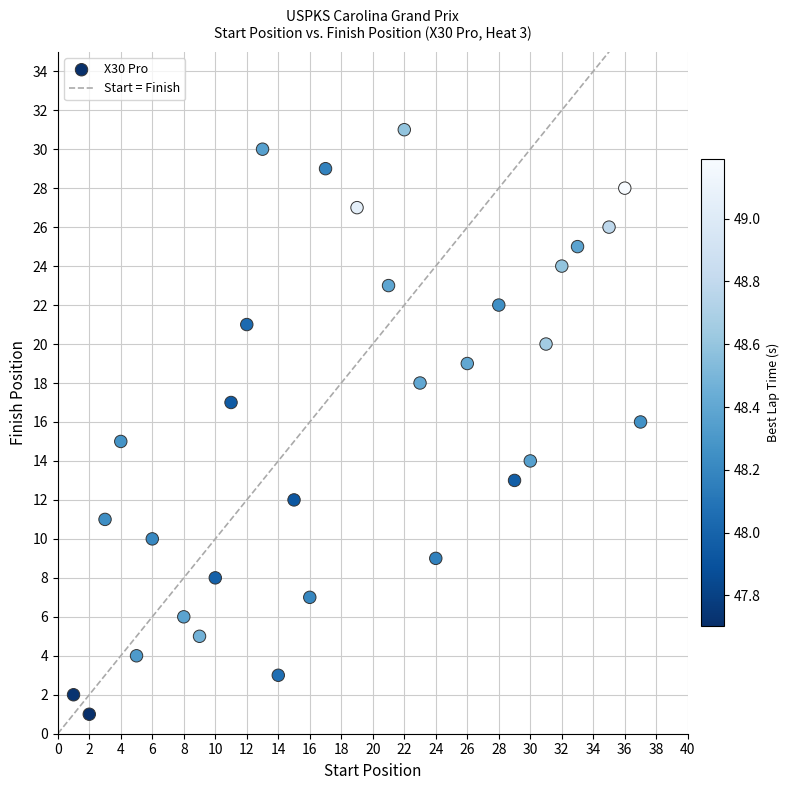

What is the range of X values (max minus min)?

36